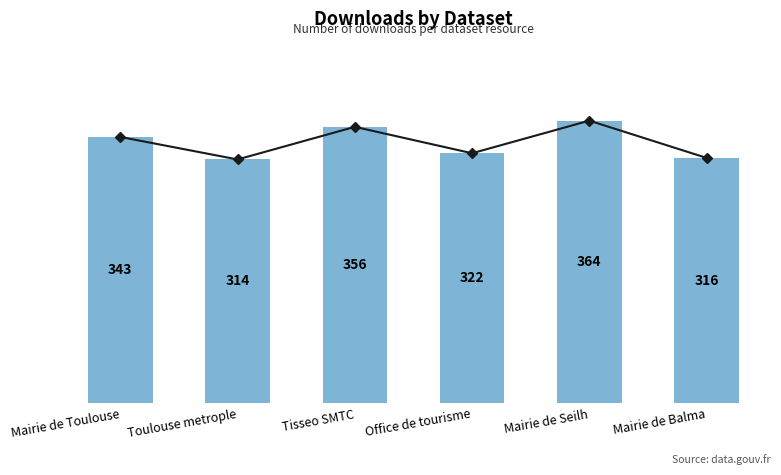

What is the sum of all values?

2015